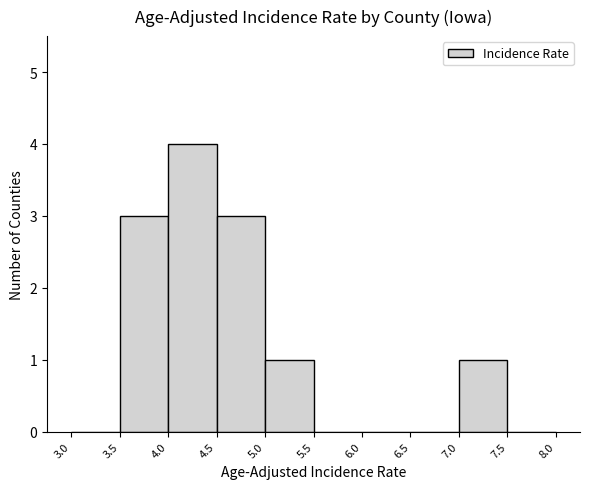

Reading left to right, list every bar in this chart as the range it spans on the x-axis followed by its height. The values are not printed on the chart, so give them approximately, as read against the axis.

3.0 to 3.5: 0
3.5 to 4.0: 3
4.0 to 4.5: 4
4.5 to 5.0: 3
5.0 to 5.5: 1
5.5 to 6.0: 0
6.0 to 6.5: 0
6.5 to 7.0: 0
7.0 to 7.5: 1
7.5 to 8.0: 0